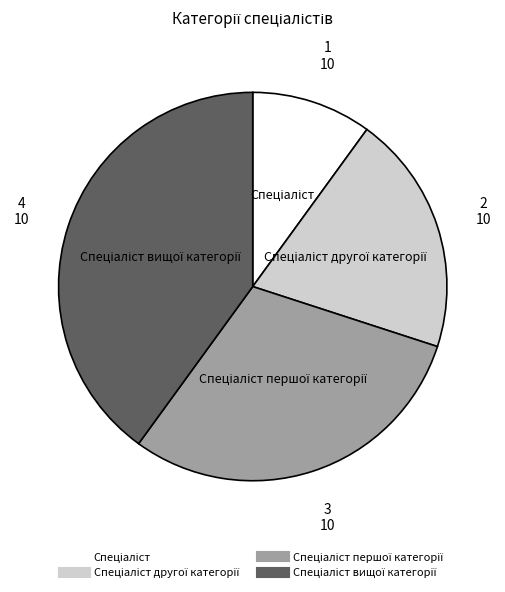

Does any single category account for the majority?

No